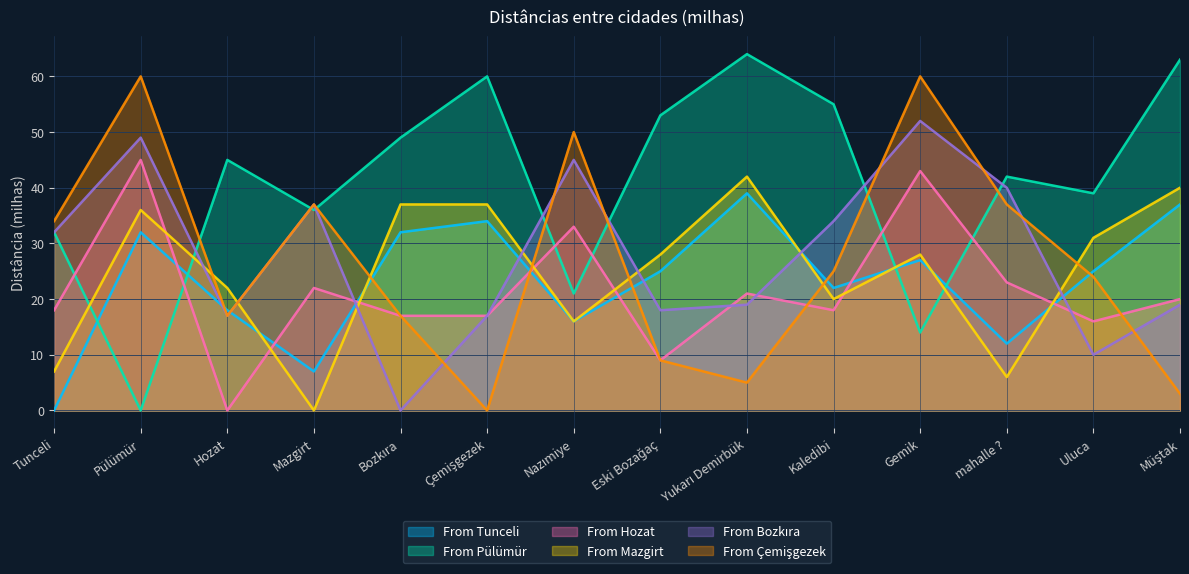

What is the value of the From Çemişgezek point at the 8th from the left?

9